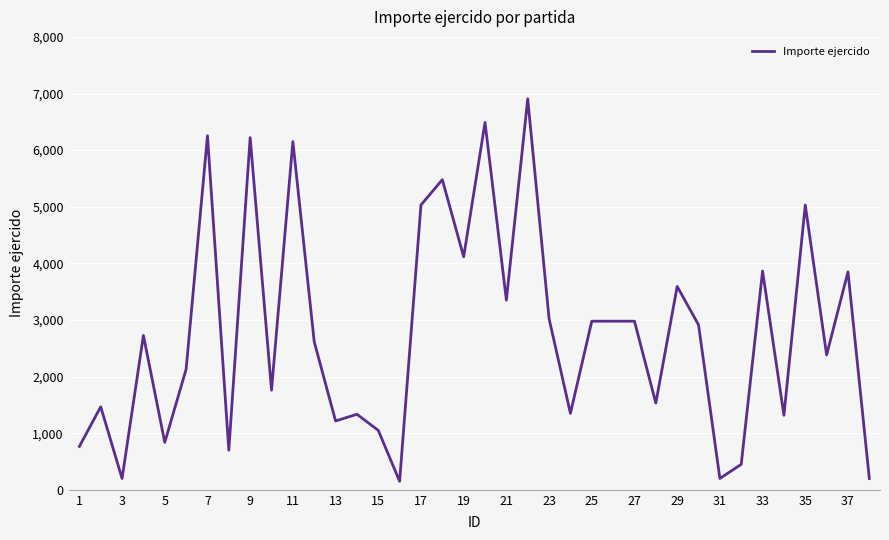

What is the greatest value displayed?

6906